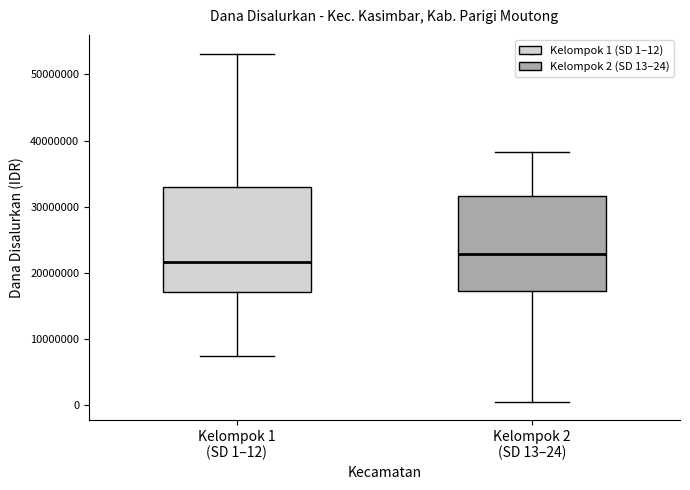

Which box has the lowest median line?

Kelompok 1 (SD 1–12)